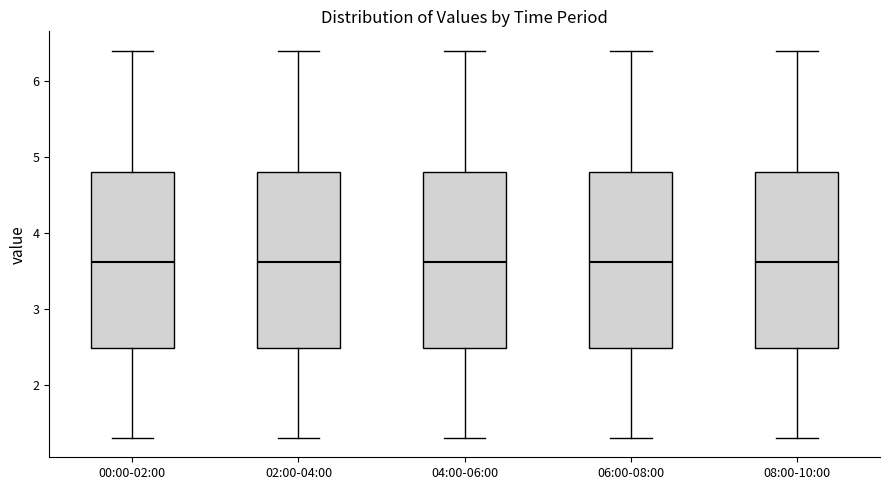

Where is the upper edge of the box for 02:00-04:00 on the y-axis? The values are not printed on the chart, so give them approximately, as read against the axis.

4.8